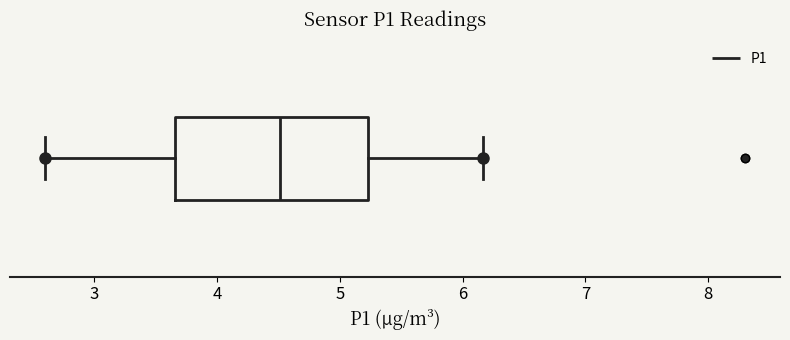

Where is the right edge of the box on the x-axis? The values are not printed on the chart, so give them approximately, as read against the axis.

5.2